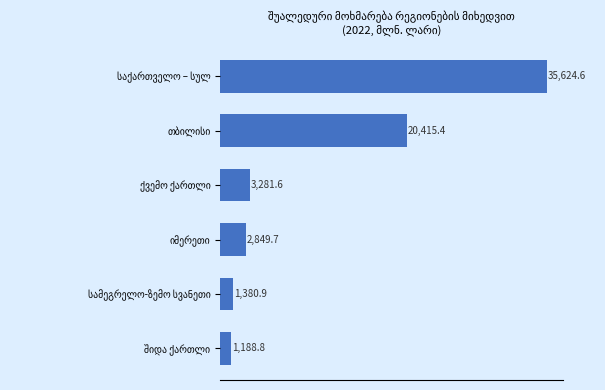

What is the value of the 1st bar from the top?

35624.6